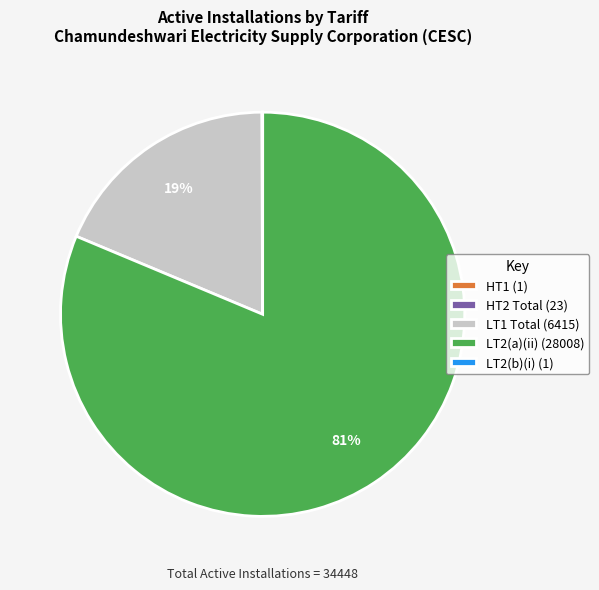

Combined, do LT1 Total (6415) and LT2(a)(ii) (28008) account for over 50%?

Yes